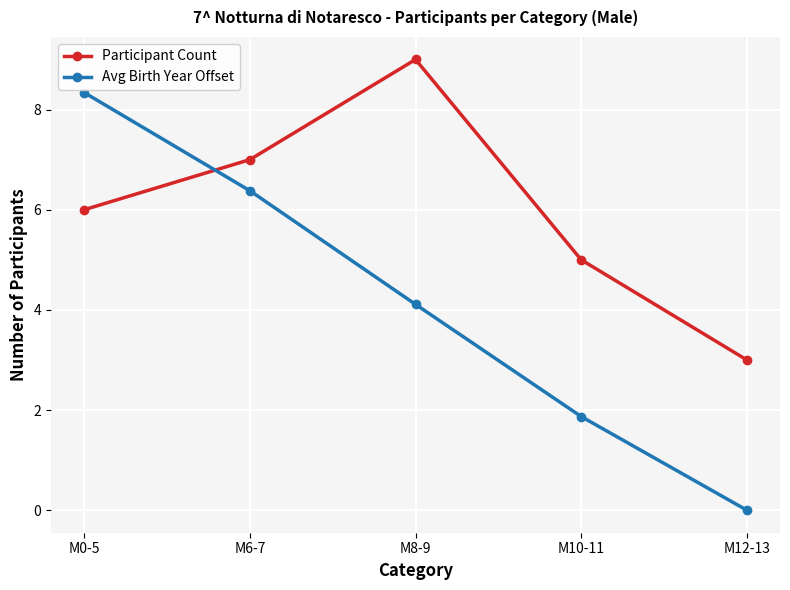

Where do Participant Count and Avg Birth Year Offset first cross each other?

M0-5 and M6-7